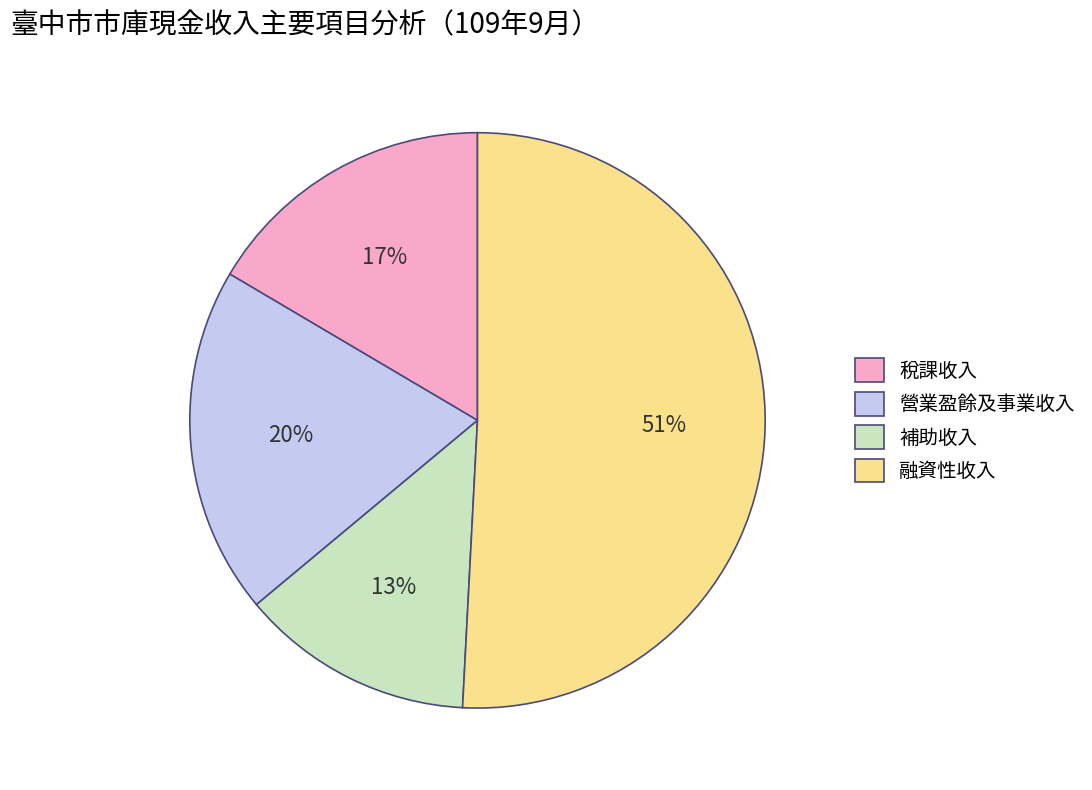

Approximately how many times larger is the value at 營業盈餘及事業收入 compared to 補助收入?

1.5